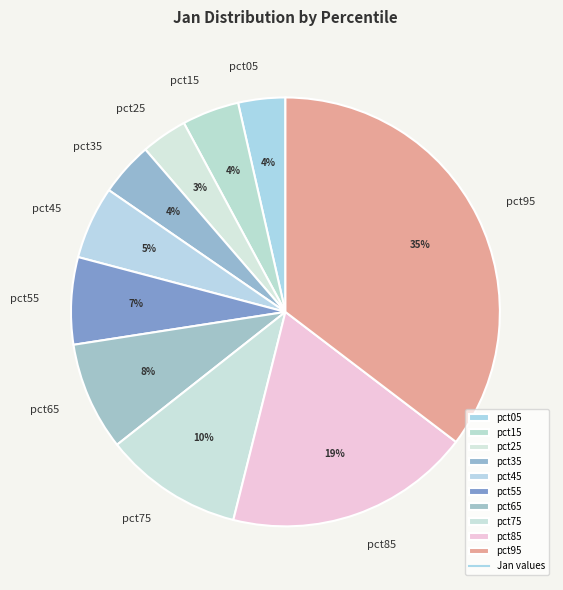

To the nearest percent, what percentage of the pie is pct75?

10%